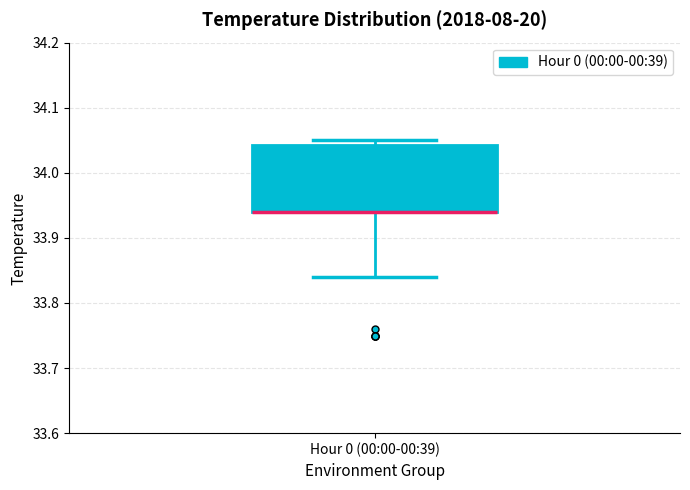

Transcribe this box plot: give where the median line is, the range the box spans, and where the two whiskers end, as read against the y-axis. The values are not printed on the chart, so give them approximately, as read against the axis.

median 33.94 (drawn on the box's lower edge), box 33.94 to 34.04, whiskers 33.84 to 34.05